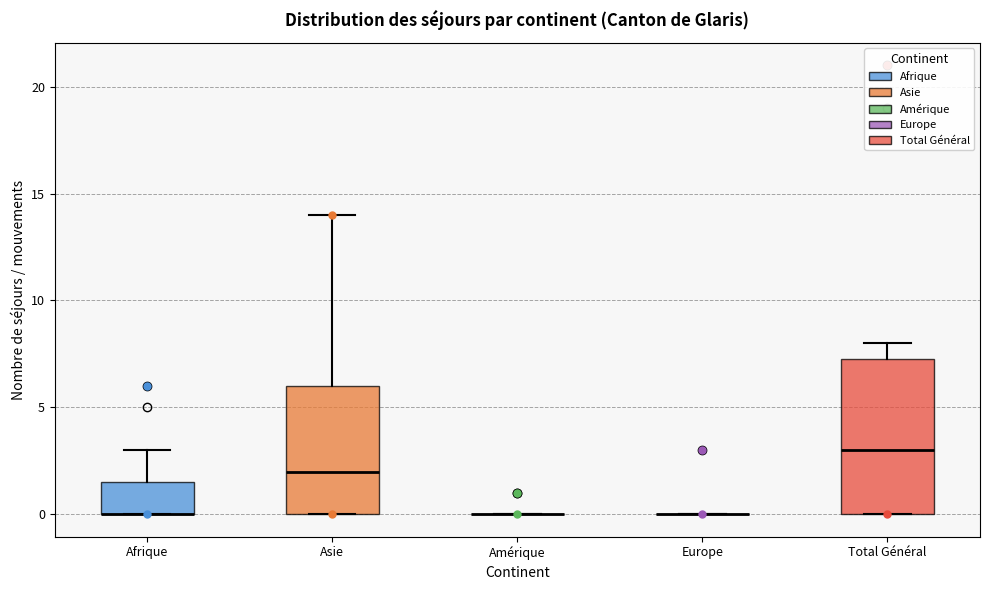

Which box is the tallest, from its lower edge to its upper edge?

Total Général